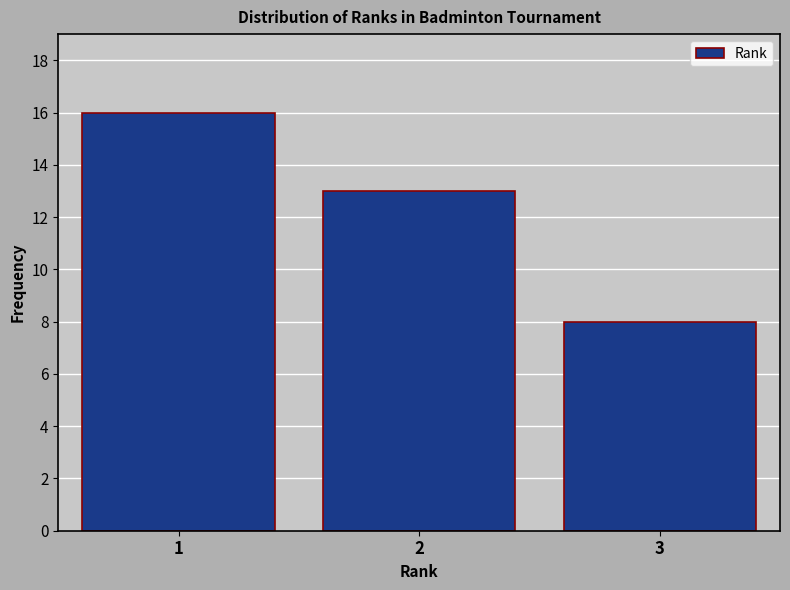

Reading right to left, list all the values displayed in this chart.

8	13	16